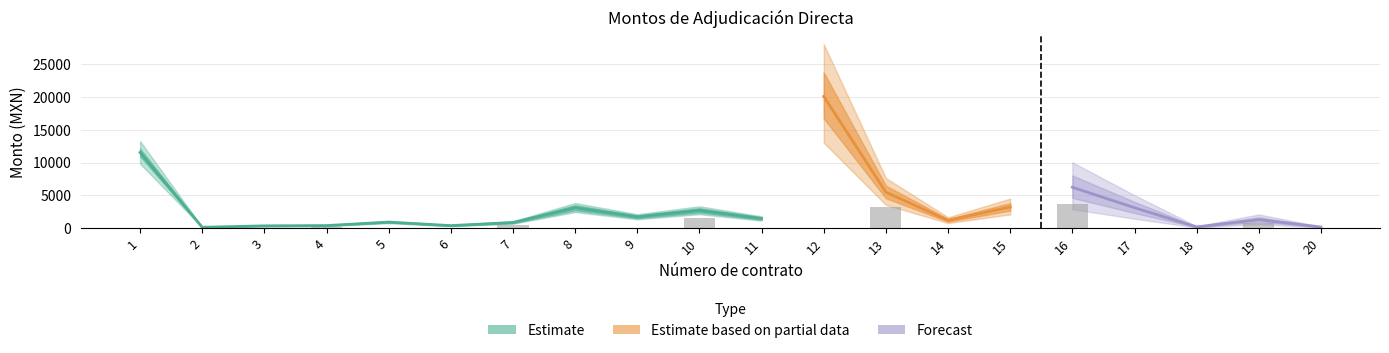

What is the value of the Monto con impuestos bar at the 4th from the left?

424.6